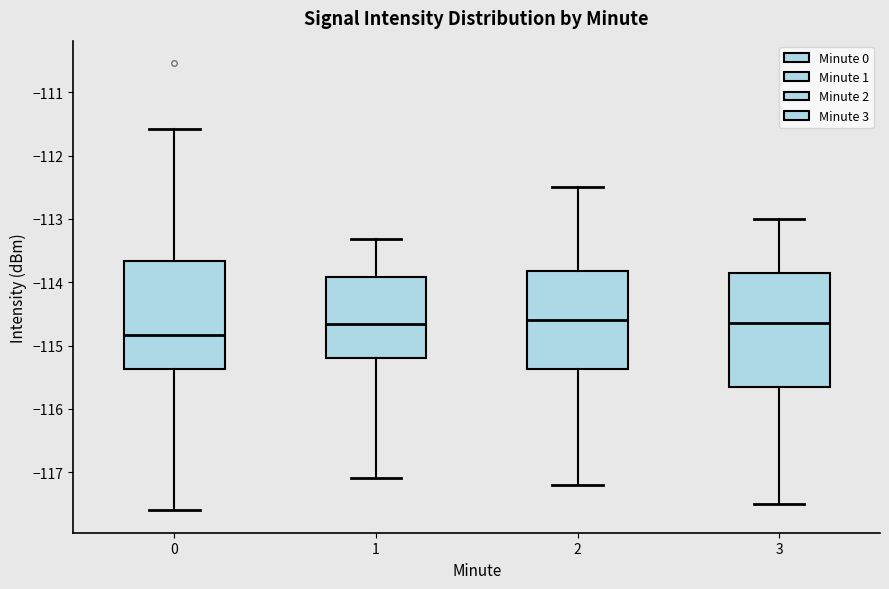

Reading left to right, read every box against the y-axis: the position of its median line, the range the box covers, and the ends of its whiskers. The values are not printed on the chart, so give them approximately, as read against the axis.

0: median -114.8, box -115.4 to -113.7, whiskers -117.6 to -111.6
1: median -114.7, box -115.2 to -113.9, whiskers -117.1 to -113.3
2: median -114.6, box -115.4 to -113.8, whiskers -117.2 to -112.5
3: median -114.6, box -115.6 to -113.8, whiskers -117.5 to -113.0